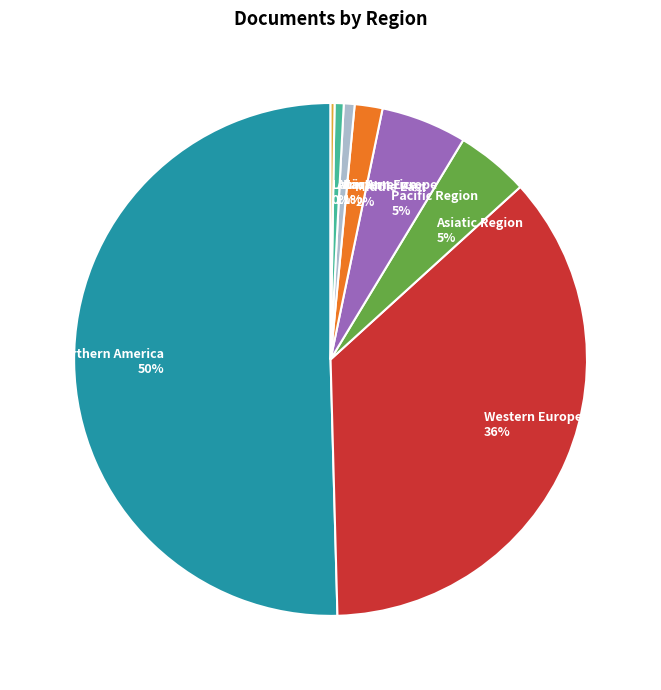

Which has a higher value, Western Europe 36% or Africa 1%?

Western Europe 36%